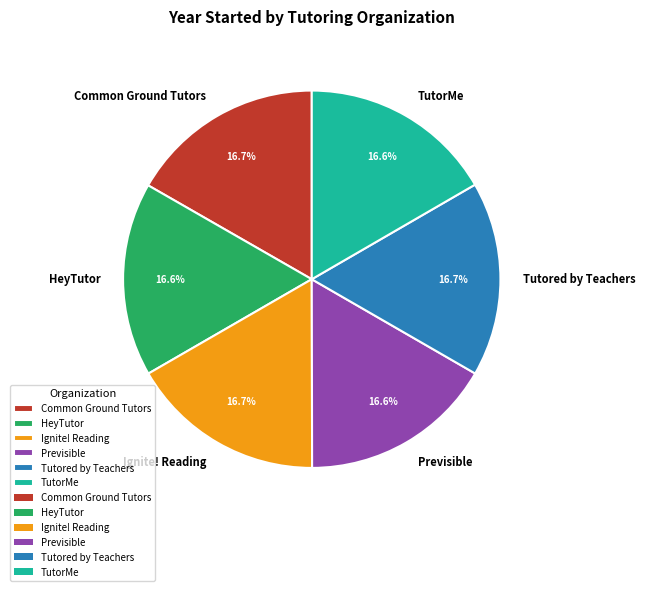

True or false: TutorMe accounts for 17% of the total.

True